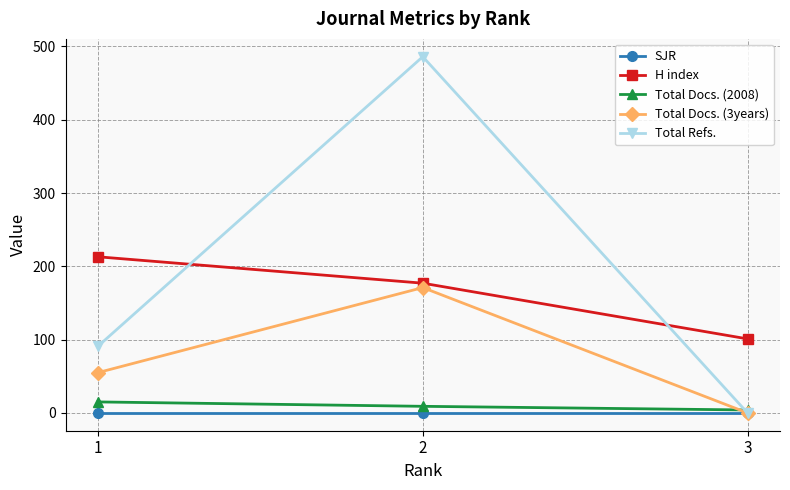

What are all the series names shown in the legend?

SJR, H index, Total Docs. (2008), Total Docs. (3years), Total Refs.